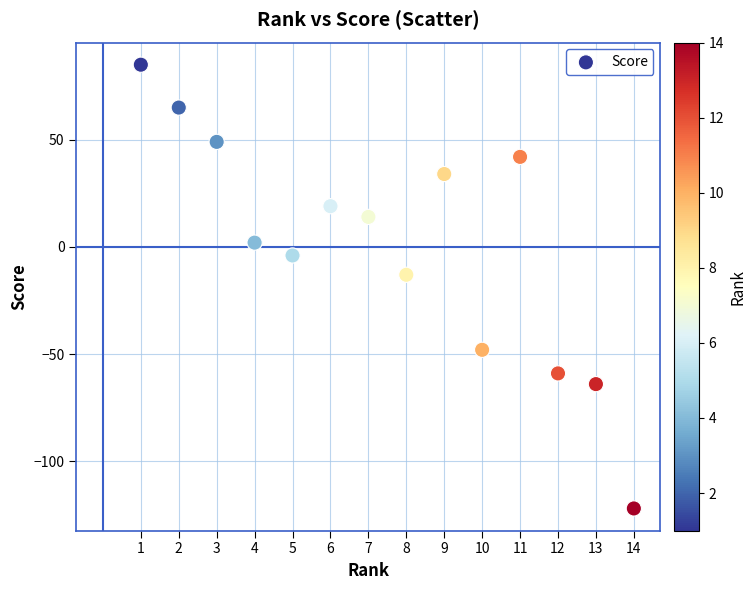

What is the range of Y values (max minus min)?

207